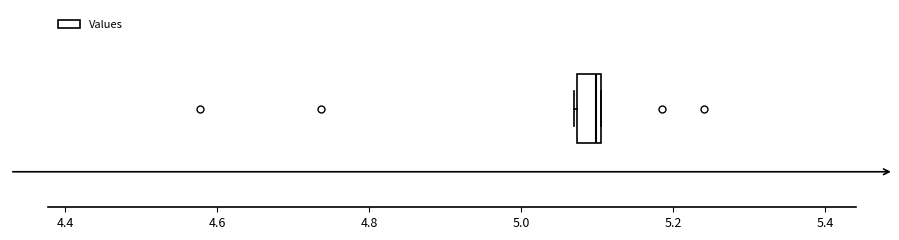

Read this box plot against the x-axis: the position of the median line, the range covered by the box, and the ends of both whiskers. The values are not printed on the chart, so give them approximately, as read against the axis.

median 5.10, box 5.08 to 5.10, whiskers 5.06 to 5.10